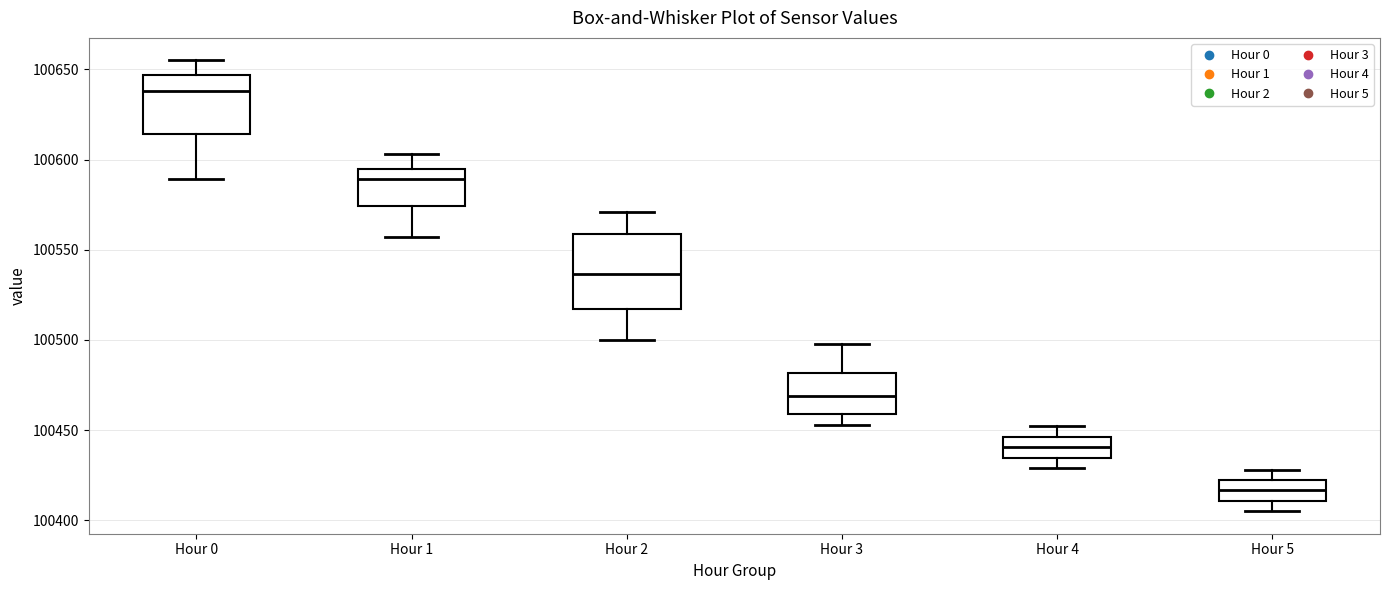

Comparing the boxes themselves (not the whiskers), which one is the tallest?

Hour 2